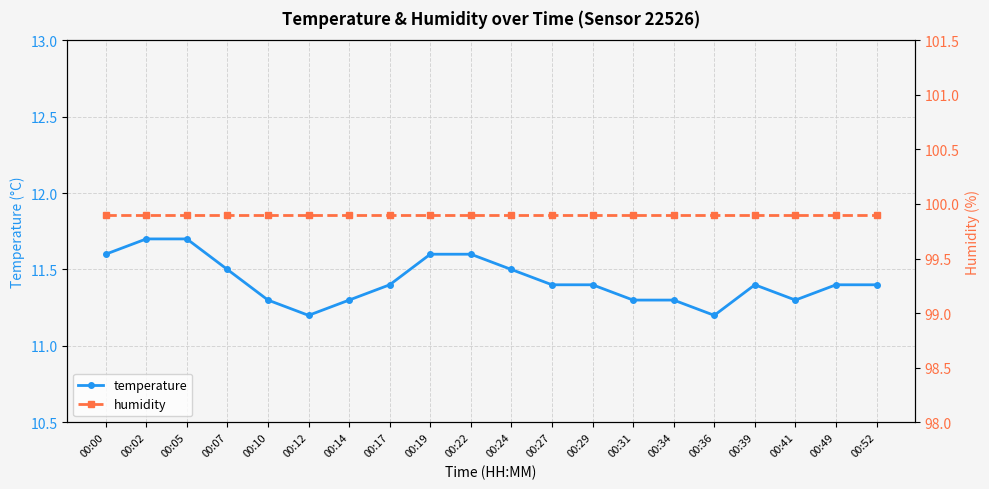

What is the sum of the temperature values at 00:19 and 00:36?

22.8